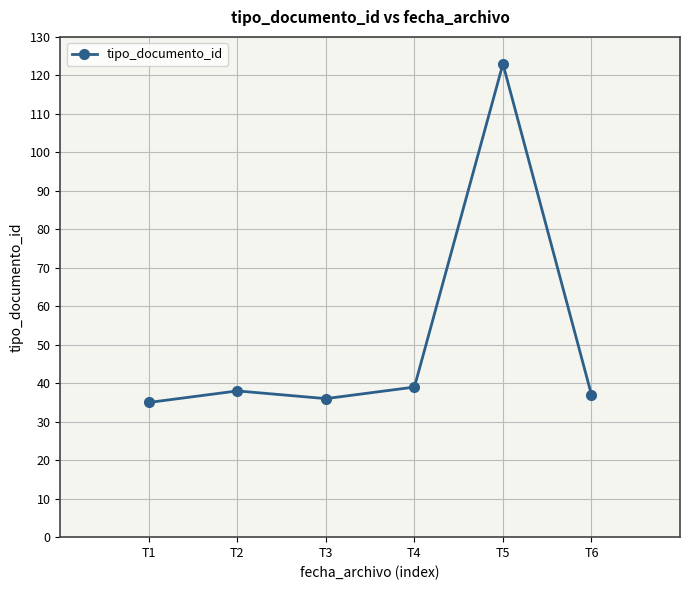

The chart shows a value of 123 at T5. True or false?

True